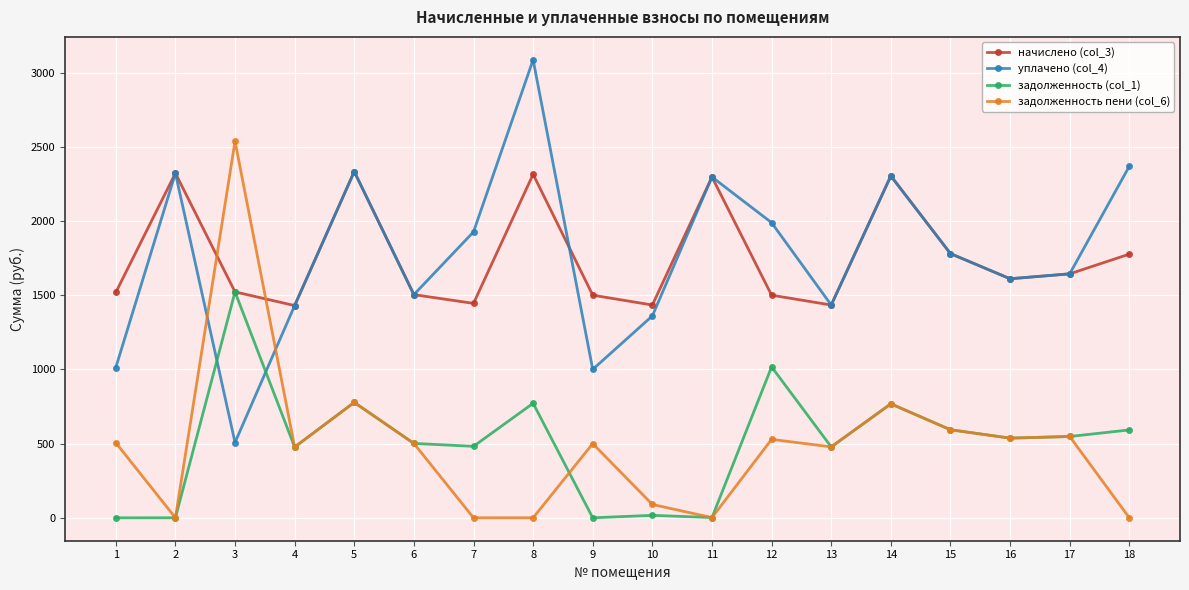

List the series in order of their peak value, highest first.

уплачено (col_4), задолженность пени (col_6), начислено (col_3), задолженность (col_1)